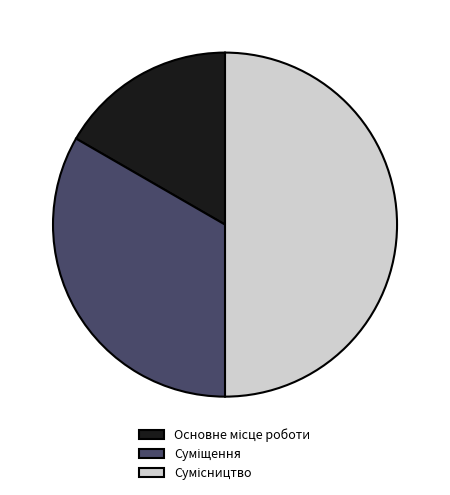

Does any single category account for the majority?

No